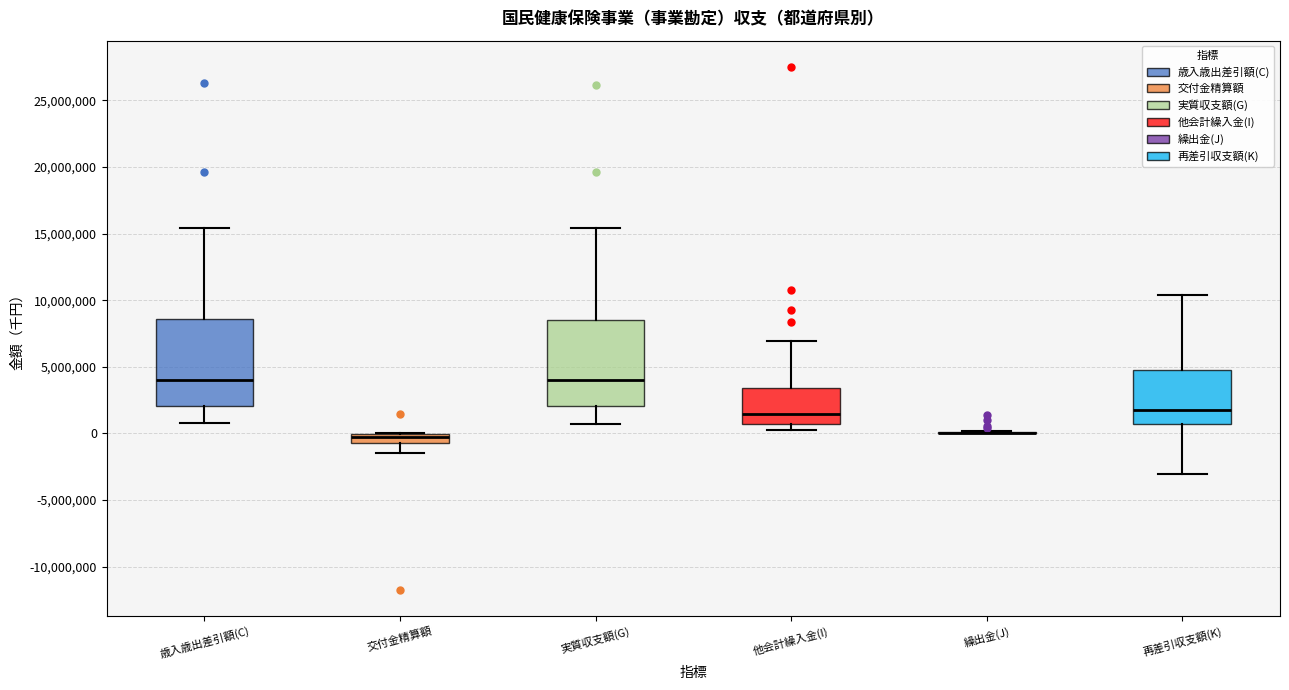

Where does the lower whisker of the box for 再差引収支額(K) end on the y-axis? The values are not printed on the chart, so give them approximately, as read against the axis.

-3000000